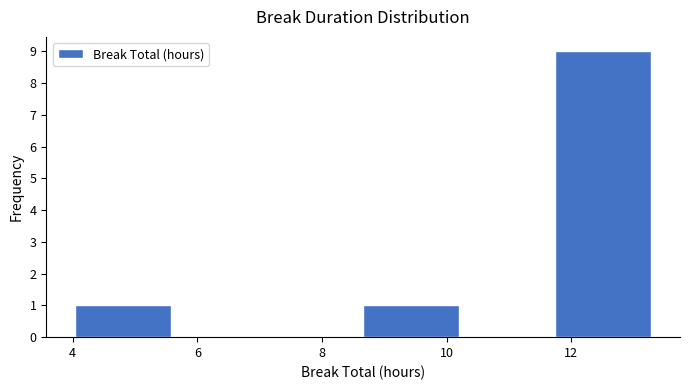

Over which range of the x-axis is the bar tallest?

11.74 to 13.28